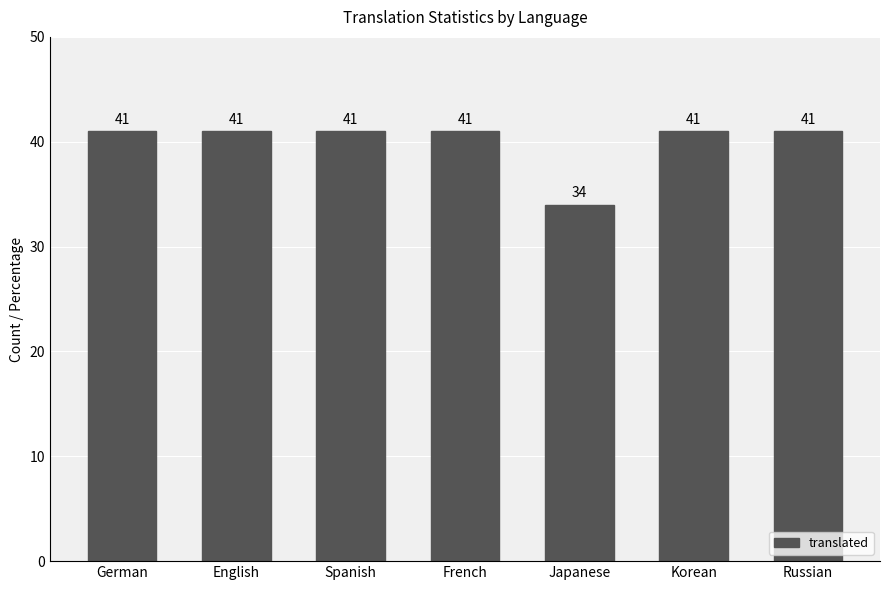

What is the change in value from Japanese to Russian?

+7